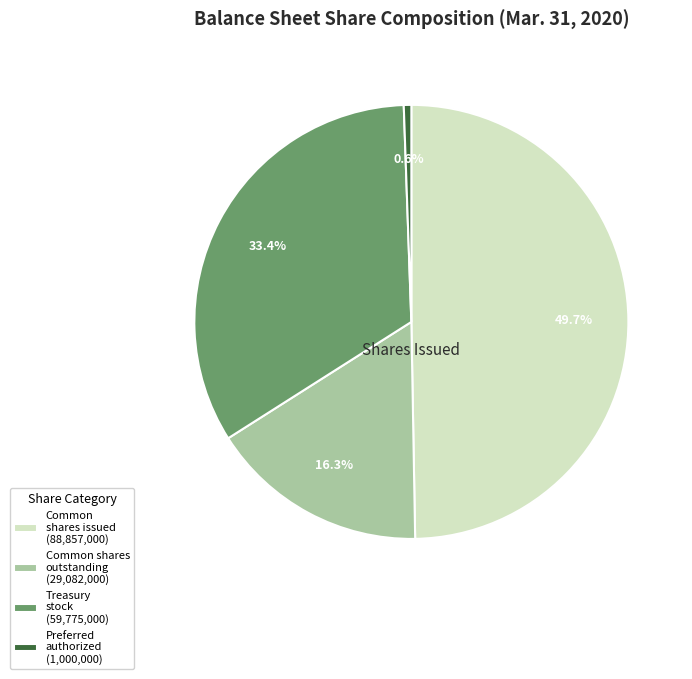

What is the largest slice in the pie chart?

Common shares issued (88,857,000)